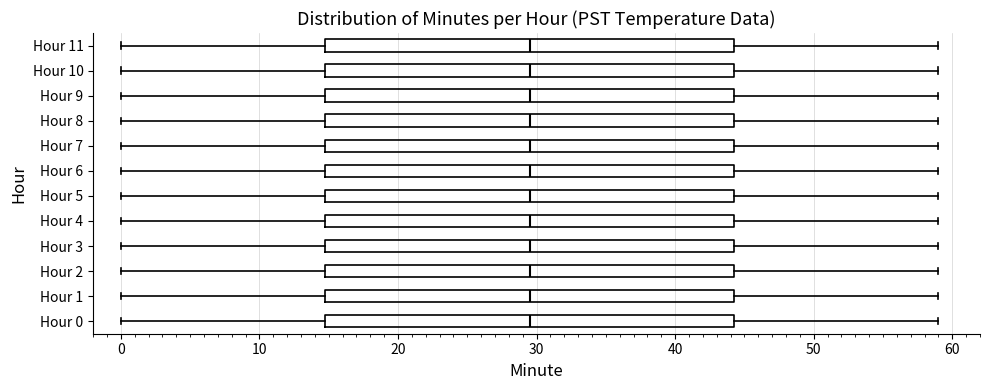

Where does the right whisker of the box for Hour 4 end on the x-axis? The values are not printed on the chart, so give them approximately, as read against the axis.

59